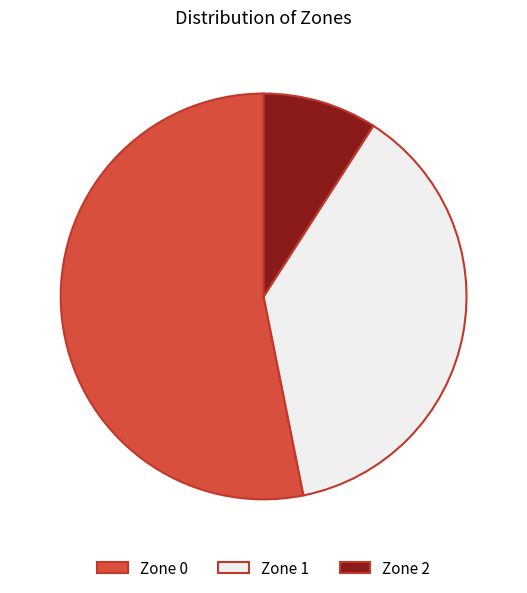

Between Zone 1 and Zone 0, which is larger?

Zone 0